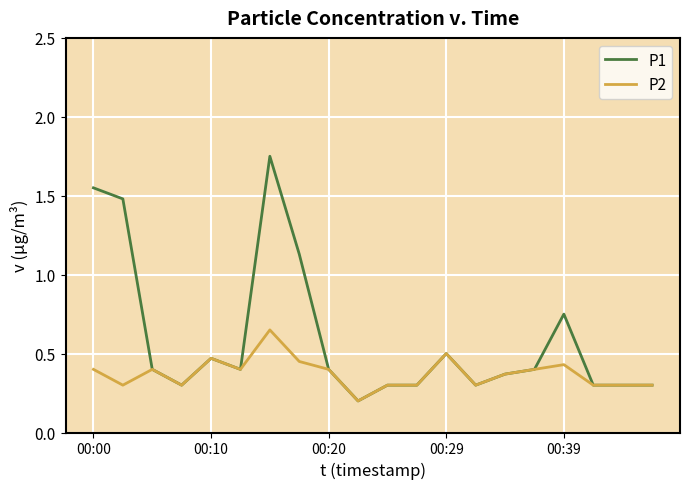

Which series has the widest spread of values?

P1